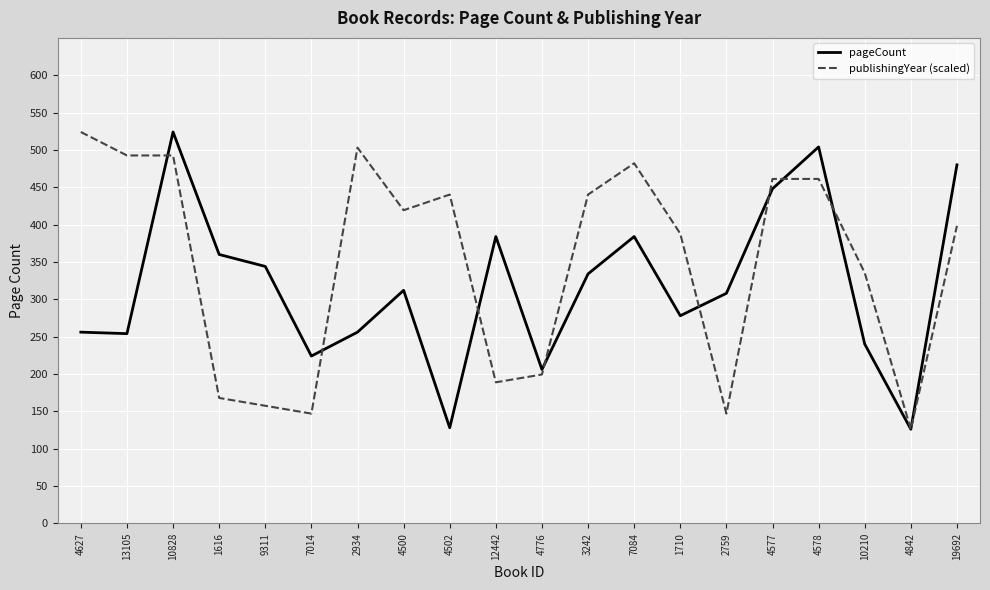

What are all the series names shown in the legend?

pageCount, publishingYear (scaled)